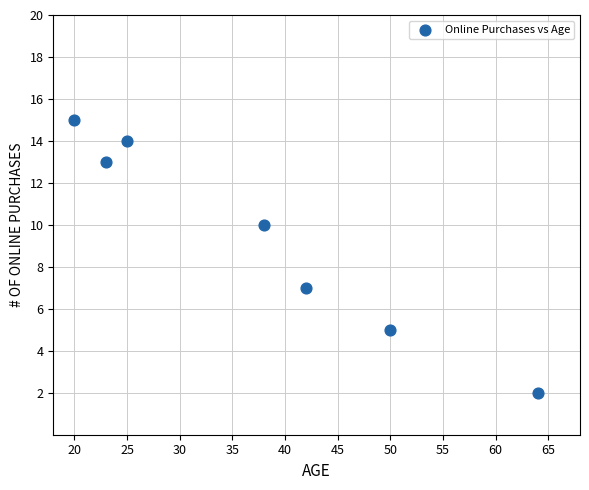

What is the average Y value?

9